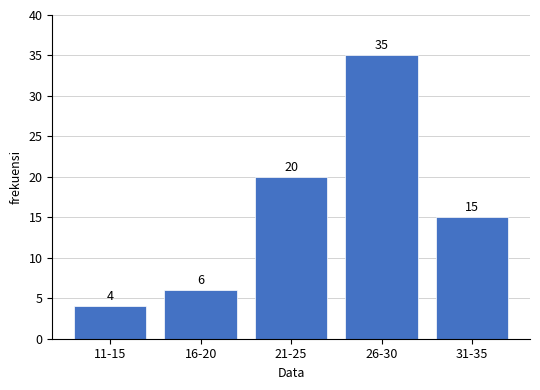

Reading right to left, what are all the values shown in this chart?

15	35	20	6	4